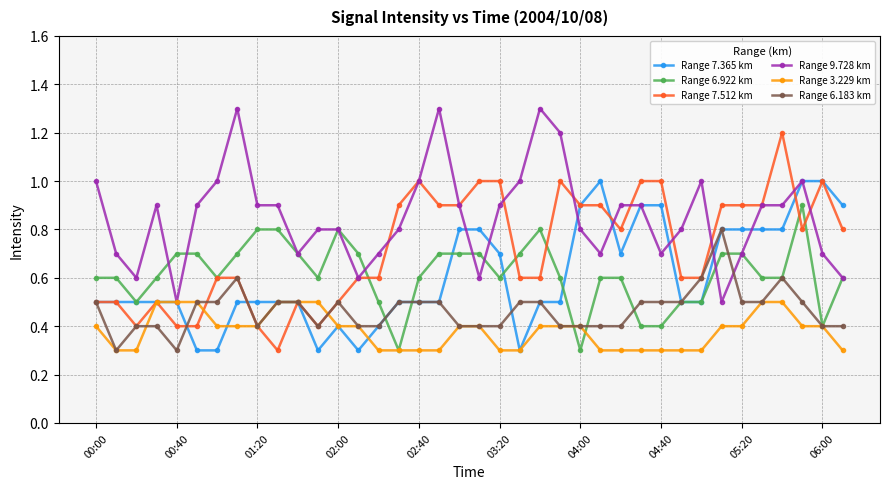

Reading left to right, transcribe all the data shown in this chart.

Range 7.365 km: 0.5	0.5	0.5	0.5	0.5	0.3	0.3	0.5	0.5	0.5	0.5	0.3	0.4	0.3	0.4	0.5	0.5	0.5	0.8	0.8	0.7	0.3	0.5	0.5	0.9	1.0	0.7	0.9	0.9	0.5	0.5	0.8	0.8	0.8	0.8	1.0	1.0	0.9
Range 6.922 km: 0.6	0.6	0.5	0.6	0.7	0.7	0.6	0.7	0.8	0.8	0.7	0.6	0.8	0.7	0.5	0.3	0.6	0.7	0.7	0.7	0.6	0.7	0.8	0.6	0.3	0.6	0.6	0.4	0.4	0.5	0.5	0.7	0.7	0.6	0.6	0.9	0.4	0.6
Range 7.512 km: 0.5	0.5	0.4	0.5	0.4	0.4	0.6	0.6	0.4	0.3	0.5	0.4	0.5	0.6	0.6	0.9	1.0	0.9	0.9	1.0	1.0	0.6	0.6	1.0	0.9	0.9	0.8	1.0	1.0	0.6	0.6	0.9	0.9	0.9	1.2	0.8	1.0	0.8
Range 9.728 km: 1.0	0.7	0.6	0.9	0.5	0.9	1.0	1.3	0.9	0.9	0.7	0.8	0.8	0.6	0.7	0.8	1.0	1.3	0.9	0.6	0.9	1.0	1.3	1.2	0.8	0.7	0.9	0.9	0.7	0.8	1.0	0.5	0.7	0.9	0.9	1.0	0.7	0.6
Range 3.229 km: 0.4	0.3	0.3	0.5	0.5	0.5	0.4	0.4	0.4	0.5	0.5	0.5	0.4	0.4	0.3	0.3	0.3	0.3	0.4	0.4	0.3	0.3	0.4	0.4	0.4	0.3	0.3	0.3	0.3	0.3	0.3	0.4	0.4	0.5	0.5	0.4	0.4	0.3
Range 6.183 km: 0.5	0.3	0.4	0.4	0.3	0.5	0.5	0.6	0.4	0.5	0.5	0.4	0.5	0.4	0.4	0.5	0.5	0.5	0.4	0.4	0.4	0.5	0.5	0.4	0.4	0.4	0.4	0.5	0.5	0.5	0.6	0.8	0.5	0.5	0.6	0.5	0.4	0.4